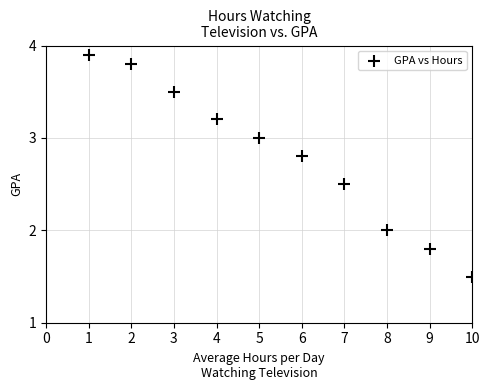

What is the range of X values (max minus min)?

9.0